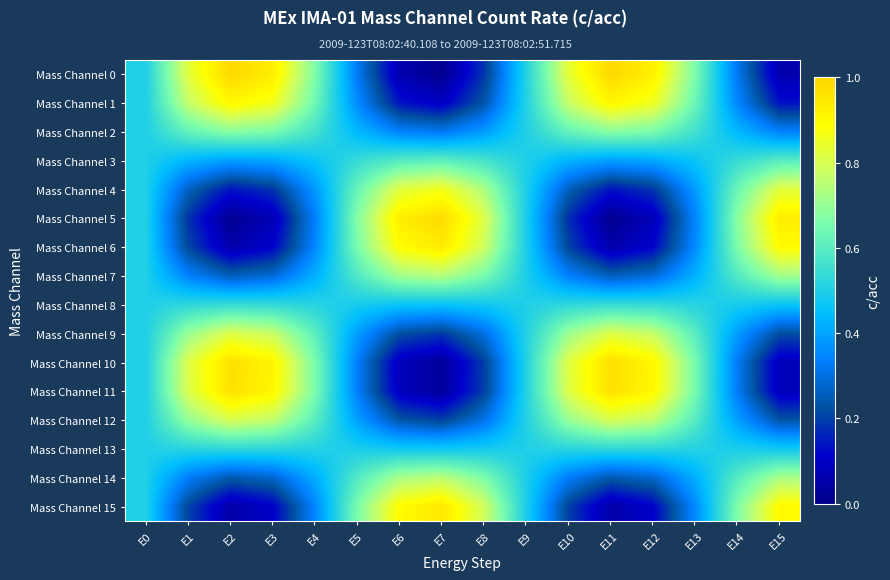

Reading left to right, transcribe all the data shown in this chart.

Mass Channel 0: E0=0.5	E1=0.8	E2=1.0	E3=0.9	E4=0.7	E5=0.3	E6=0.1	E7=0.0	E8=0.2	E9=0.5	E10=0.8	E11=1.0	E12=0.9	E13=0.7	E14=0.3	E15=0.1
Mass Channel 1: E0=0.5	E1=0.8	E2=0.9	E3=0.9	E4=0.6	E5=0.4	E6=0.1	E7=0.1	E8=0.2	E9=0.5	E10=0.8	E11=0.9	E12=0.9	E13=0.6	E14=0.3	E15=0.1
Mass Channel 2: E0=0.5	E1=0.6	E2=0.7	E3=0.7	E4=0.6	E5=0.4	E6=0.3	E7=0.3	E8=0.4	E9=0.5	E10=0.6	E11=0.7	E12=0.7	E13=0.6	E14=0.4	E15=0.3
Mass Channel 3: E0=0.5	E1=0.4	E2=0.4	E3=0.4	E4=0.5	E5=0.5	E6=0.6	E7=0.6	E8=0.6	E9=0.5	E10=0.4	E11=0.4	E12=0.4	E13=0.5	E14=0.5	E15=0.6
Mass Channel 4: E0=0.5	E1=0.3	E2=0.1	E3=0.2	E4=0.4	E5=0.6	E6=0.8	E7=0.9	E8=0.7	E9=0.5	E10=0.3	E11=0.1	E12=0.2	E13=0.4	E14=0.6	E15=0.8
Mass Channel 5: E0=0.5	E1=0.2	E2=0.0	E3=0.1	E4=0.3	E5=0.7	E6=0.9	E7=1.0	E8=0.8	E9=0.5	E10=0.2	E11=0.0	E12=0.1	E13=0.3	E14=0.7	E15=0.9
Mass Channel 6: E0=0.5	E1=0.2	E2=0.1	E3=0.1	E4=0.3	E5=0.7	E6=0.9	E7=0.9	E8=0.8	E9=0.5	E10=0.2	E11=0.1	E12=0.1	E13=0.4	E14=0.7	E15=0.9
Mass Channel 7: E0=0.5	E1=0.3	E2=0.3	E3=0.3	E4=0.4	E5=0.6	E6=0.7	E7=0.7	E8=0.7	E9=0.5	E10=0.3	E11=0.3	E12=0.3	E13=0.4	E14=0.6	E15=0.7
Mass Channel 8: E0=0.5	E1=0.5	E2=0.5	E3=0.5	E4=0.5	E5=0.5	E6=0.5	E7=0.5	E8=0.5	E9=0.5	E10=0.5	E11=0.5	E12=0.5	E13=0.5	E14=0.5	E15=0.5
Mass Channel 9: E0=0.5	E1=0.7	E2=0.8	E3=0.8	E4=0.6	E5=0.4	E6=0.2	E7=0.2	E8=0.3	E9=0.5	E10=0.7	E11=0.8	E12=0.8	E13=0.6	E14=0.4	E15=0.2
Mass Channel 10: E0=0.5	E1=0.8	E2=1.0	E3=0.9	E4=0.7	E5=0.3	E6=0.1	E7=0.0	E8=0.2	E9=0.5	E10=0.8	E11=1.0	E12=0.9	E13=0.7	E14=0.3	E15=0.1
Mass Channel 11: E0=0.5	E1=0.8	E2=1.0	E3=0.9	E4=0.7	E5=0.3	E6=0.1	E7=0.0	E8=0.2	E9=0.5	E10=0.8	E11=1.0	E12=0.9	E13=0.7	E14=0.3	E15=0.1
Mass Channel 12: E0=0.5	E1=0.7	E2=0.8	E3=0.8	E4=0.6	E5=0.4	E6=0.2	E7=0.2	E8=0.3	E9=0.5	E10=0.7	E11=0.8	E12=0.8	E13=0.6	E14=0.4	E15=0.2
Mass Channel 13: E0=0.5	E1=0.5	E2=0.5	E3=0.5	E4=0.5	E5=0.5	E6=0.5	E7=0.5	E8=0.5	E9=0.5	E10=0.5	E11=0.5	E12=0.5	E13=0.5	E14=0.5	E15=0.5
Mass Channel 14: E0=0.5	E1=0.3	E2=0.2	E3=0.3	E4=0.4	E5=0.6	E6=0.7	E7=0.8	E8=0.7	E9=0.5	E10=0.3	E11=0.2	E12=0.3	E13=0.4	E14=0.6	E15=0.7
Mass Channel 15: E0=0.5	E1=0.2	E2=0.1	E3=0.1	E4=0.3	E5=0.7	E6=0.9	E7=0.9	E8=0.8	E9=0.5	E10=0.2	E11=0.0	E12=0.1	E13=0.4	E14=0.7	E15=0.9